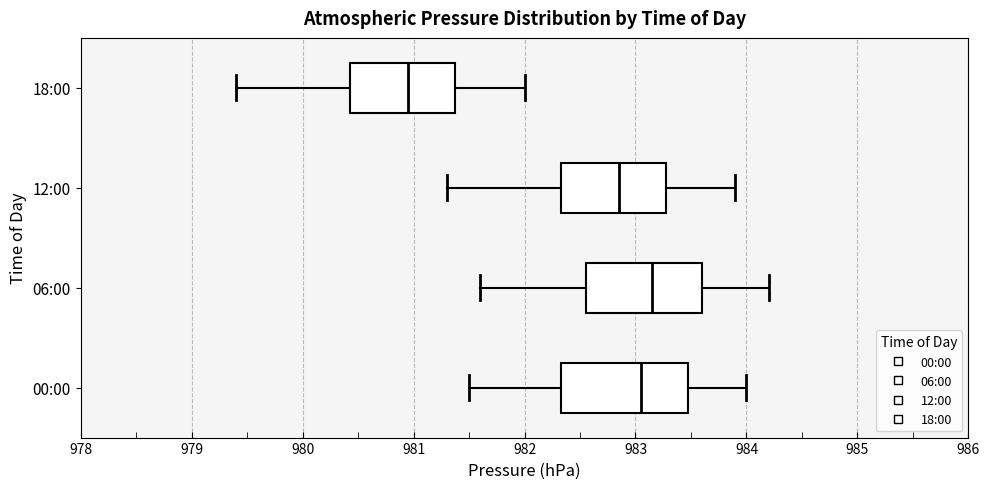

Where is the right edge of the box for 12:00 on the x-axis? The values are not printed on the chart, so give them approximately, as read against the axis.

983.3